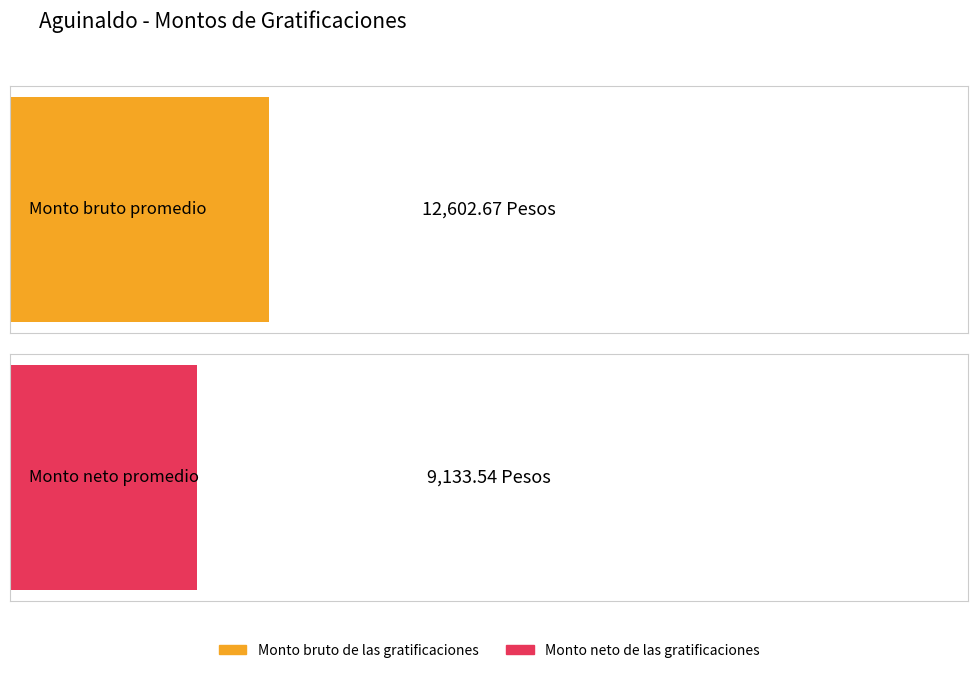

Is the value of Monto bruto de las gratificaciones at 2 greater than the value of Monto neto de las gratificaciones at 18?

Yes